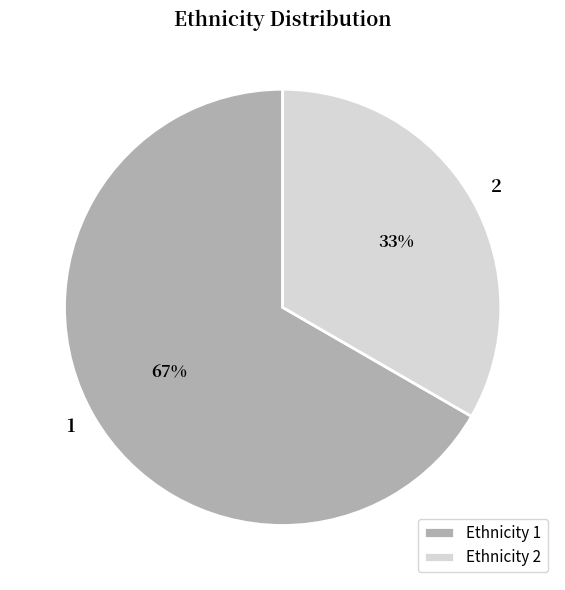

Count the number of slices in the pie.

2